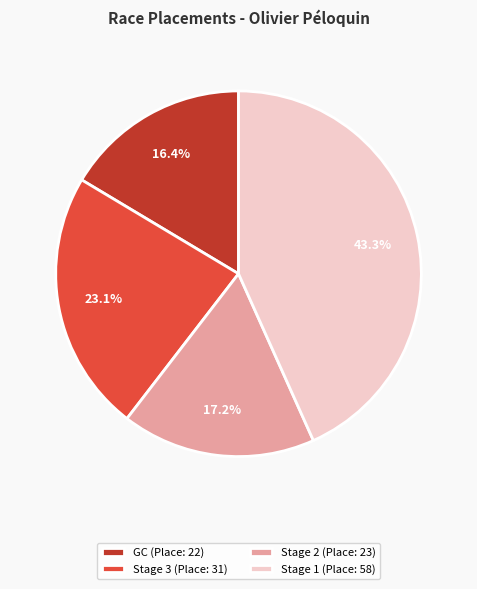

Is there any slice that represents more than half of the pie?

No